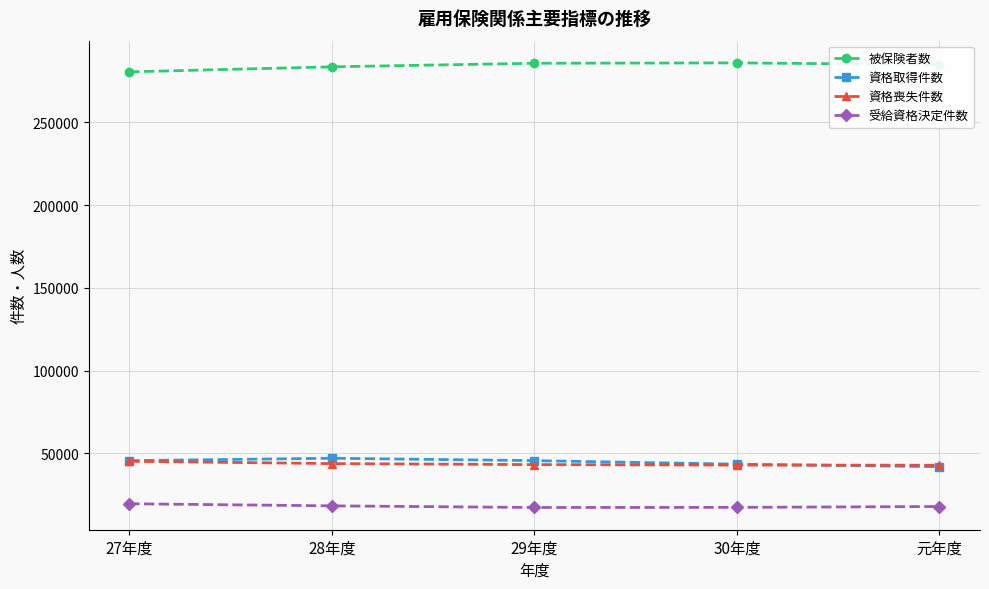

What is the difference between the highest and lowest values at 30年度?

268489